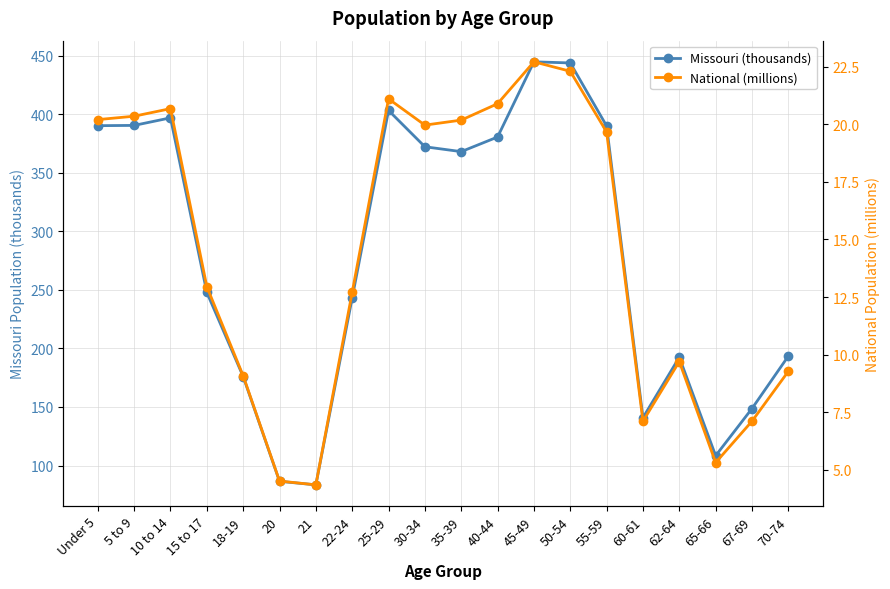

The value of Missouri (thousands) at 67-69 is 228.2. True or false?

False